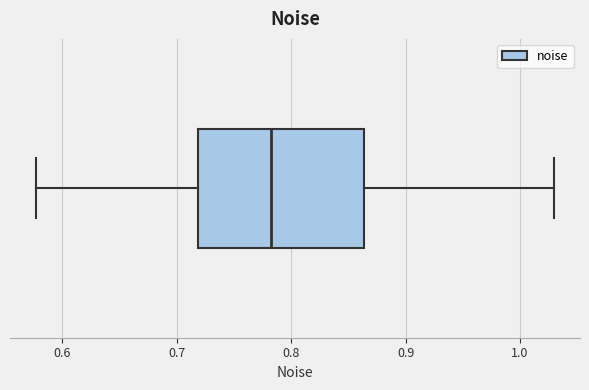

Where does the median line of the box sit on the x-axis? The values are not printed on the chart, so give them approximately, as read against the axis.

0.78